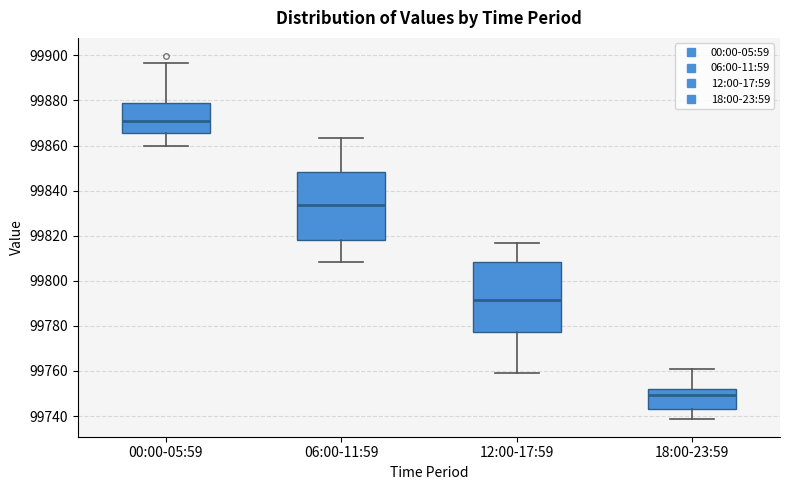

Where does the median line of the box for 18:00-23:59 sit on the y-axis? The values are not printed on the chart, so give them approximately, as read against the axis.

99750